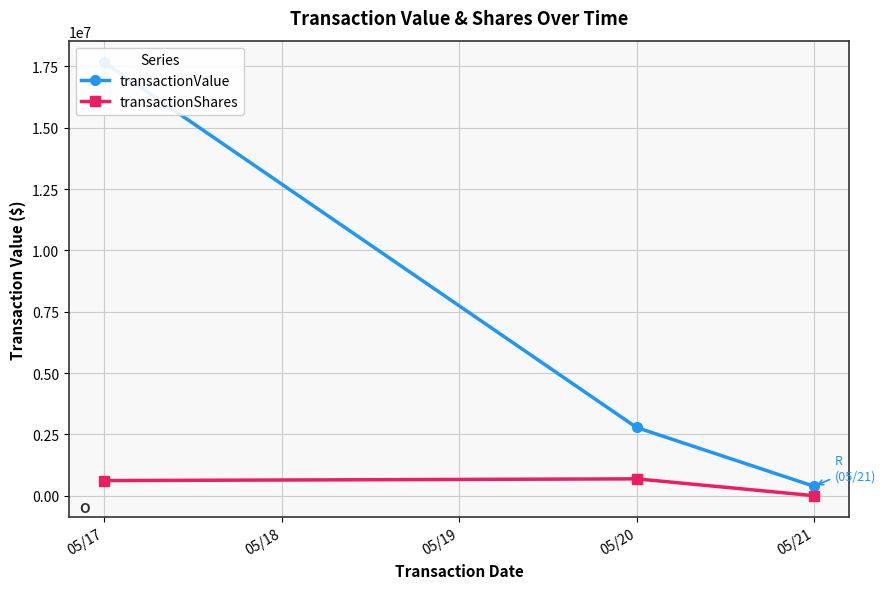

What is the value of the transactionShares point at the 3rd from the left?

1500